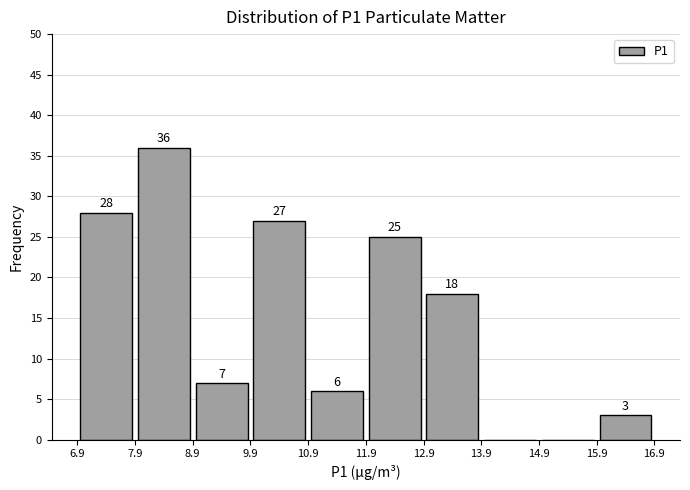

Which range on the x-axis has the tallest bar?

7.9 to 8.9